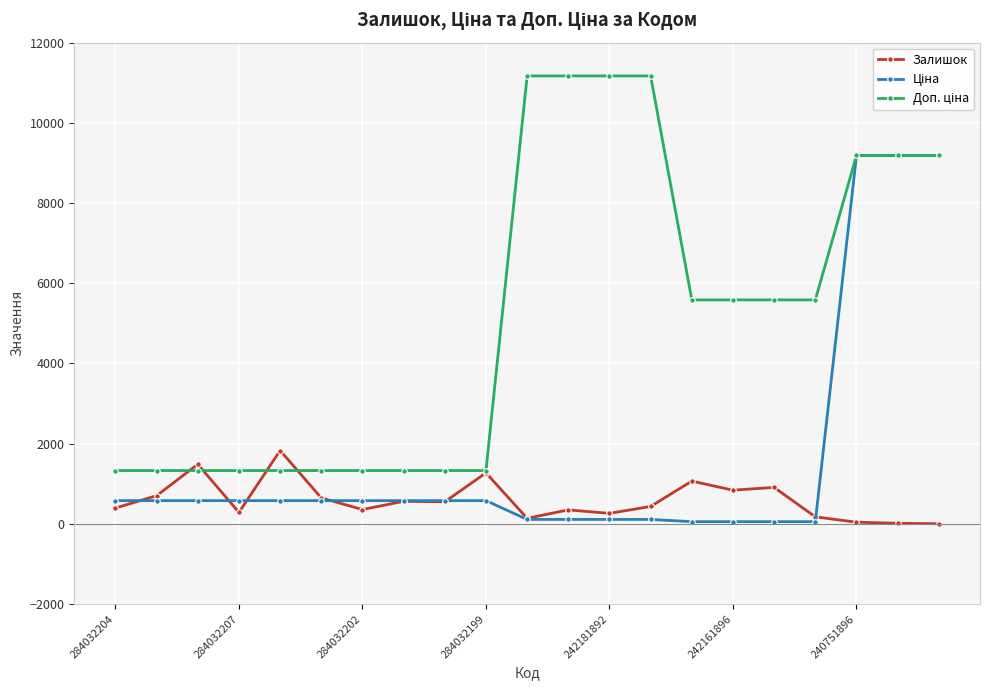

At how many categories does at least one series exceed 9457?

4